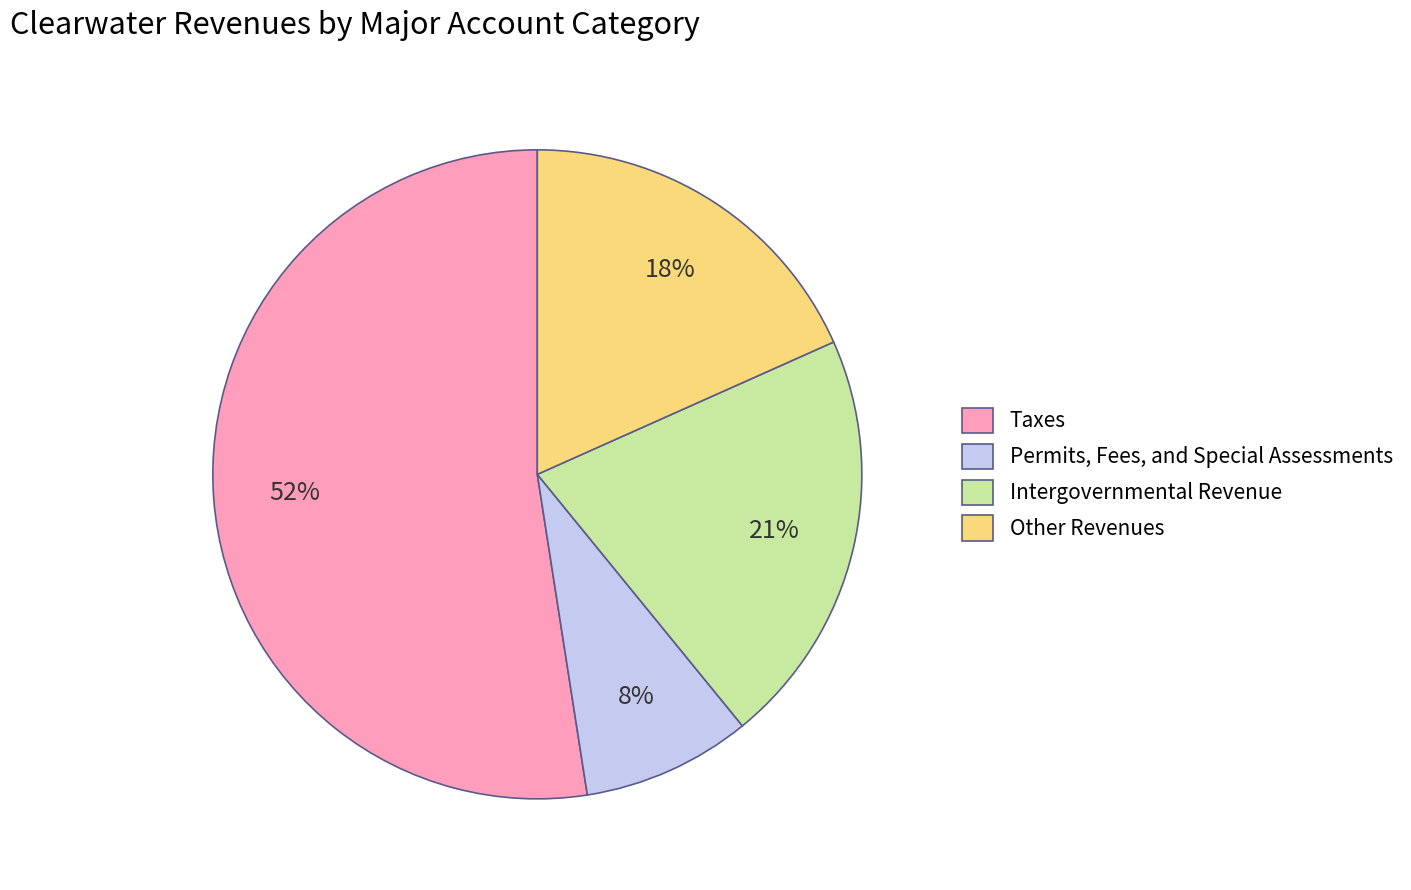

To the nearest percent, what percentage of the pie is Permits, Fees, and Special Assessments?

8%